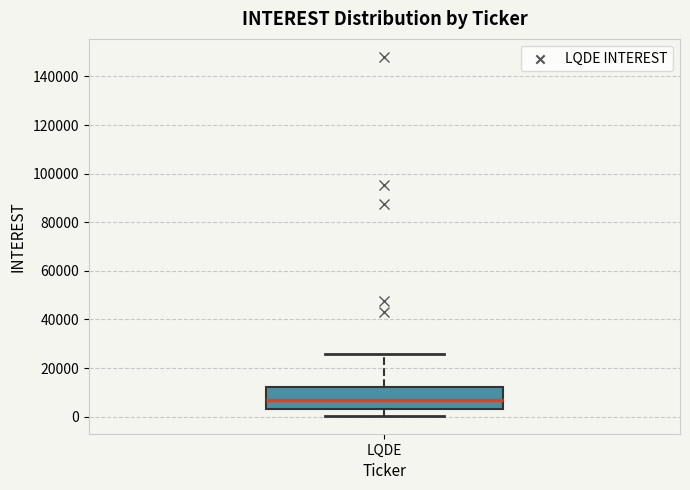

Transcribe this box plot: give where the median line is, the range the box spans, and where the two whiskers end, as read against the y-axis. The values are not printed on the chart, so give them approximately, as read against the axis.

median 8000, box 4000 to 12000, whiskers 0 to 26000